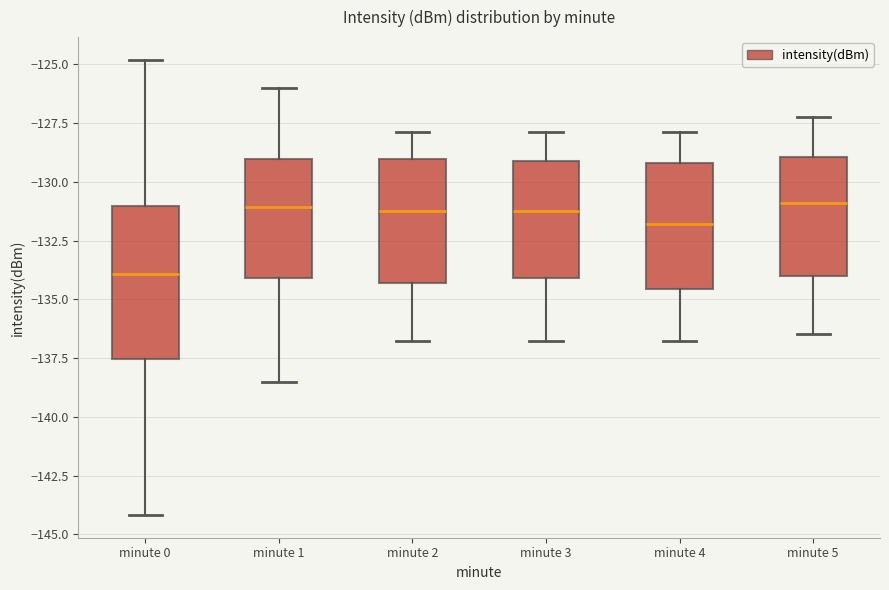

Where does the upper whisker of the box for minute 1 end on the y-axis? The values are not printed on the chart, so give them approximately, as read against the axis.

-126.0